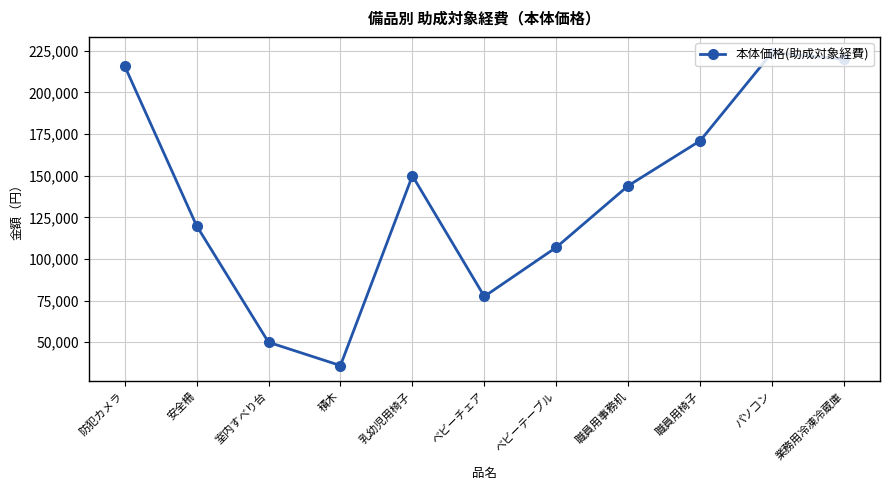

What is the greatest value displayed?

224000